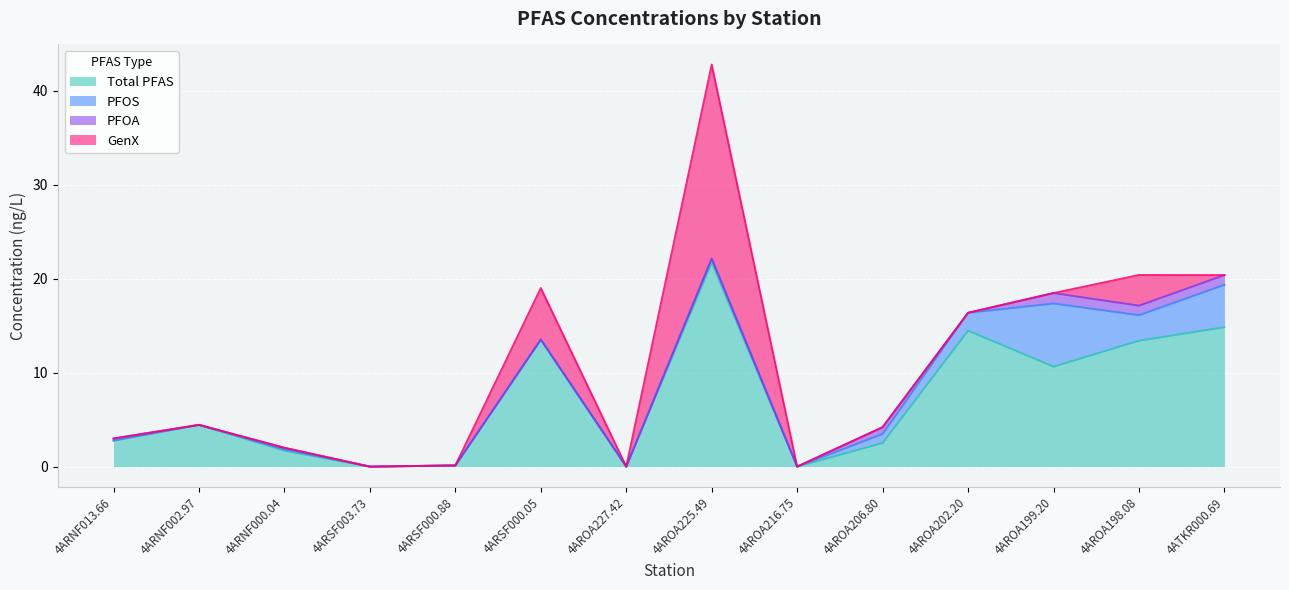

Reading left to right, what are all the values shown in this chart?

Total PFAS: 4ARNF013.66=2.8	4ARNF002.97=4.4	4ARNF000.04=1.7	4ARSF003.73=0.0	4ARSF000.88=0.1	4ARSF000.05=13.5	4AROA227.42=0.0	4AROA225.49=21.7	4AROA216.75=0.0	4AROA206.80=2.5	4AROA202.20=14.5	4AROA199.20=10.6	4AROA198.08=13.4	4ATKR000.69=14.8
PFOS: 4ARNF013.66=0.0	4ARNF002.97=0.0	4ARNF000.04=0.1	4ARSF003.73=0.0	4ARSF000.88=0.0	4ARSF000.05=0.1	4AROA227.42=0.0	4AROA225.49=0.4	4AROA216.75=0.0	4AROA206.80=1.0	4AROA202.20=1.9	4AROA199.20=6.7	4AROA198.08=2.7	4ATKR000.69=4.5
PFOA: 4ARNF013.66=0.2	4ARNF002.97=0.0	4ARNF000.04=0.2	4ARSF003.73=0.0	4ARSF000.88=0.0	4ARSF000.05=0.0	4AROA227.42=0.0	4AROA225.49=0.0	4AROA216.75=0.0	4AROA206.80=0.7	4AROA202.20=0.0	4AROA199.20=1.1	4AROA198.08=1.0	4ATKR000.69=1.0
GenX: 4ARNF013.66=0.0	4ARNF002.97=0.0	4ARNF000.04=0.0	4ARSF003.73=0.0	4ARSF000.88=0.0	4ARSF000.05=5.5	4AROA227.42=0.0	4AROA225.49=20.6	4AROA216.75=0.0	4AROA206.80=0.0	4AROA202.20=0.0	4AROA199.20=0.0	4AROA198.08=3.3	4ATKR000.69=0.0